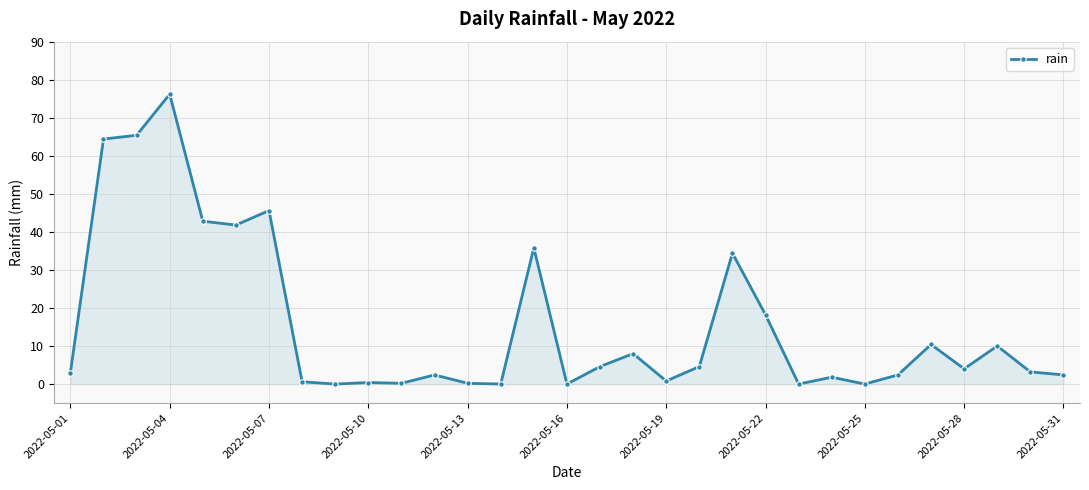

What is the difference between the second highest and minimum values?

65.4